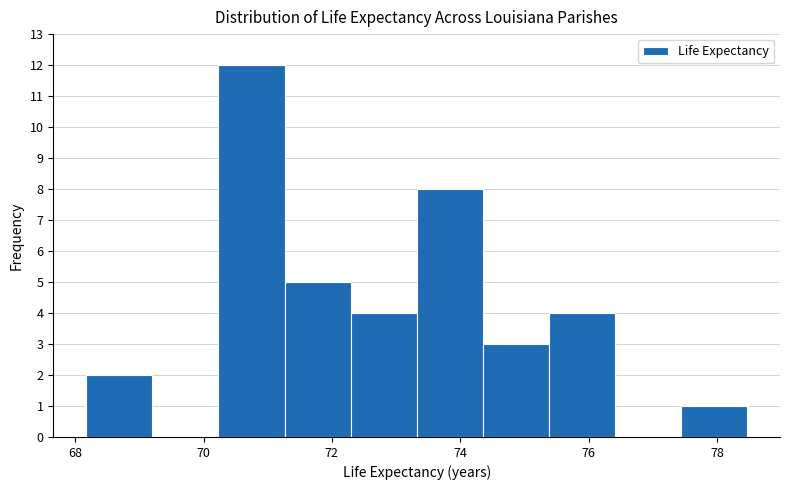

What is the height of the bar covering 75.4 to 76.4 on the x-axis? Neither the bar edges nor the heights are printed on the chart, so give them approximately, as read against the axes.

4